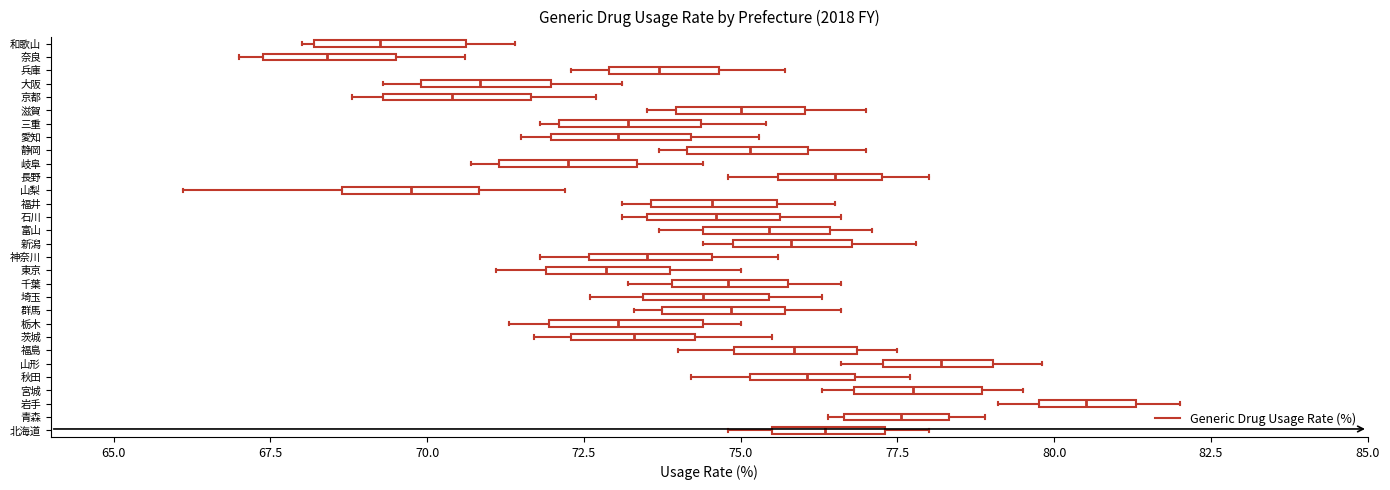

Which box's median line is the furthest to the right?

岩手